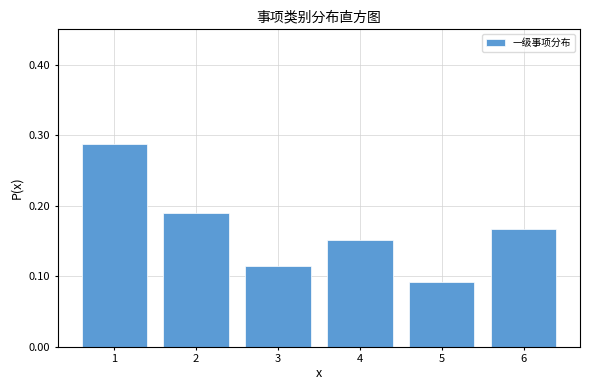

What is the sum of the values at 2 and 1?

0.5